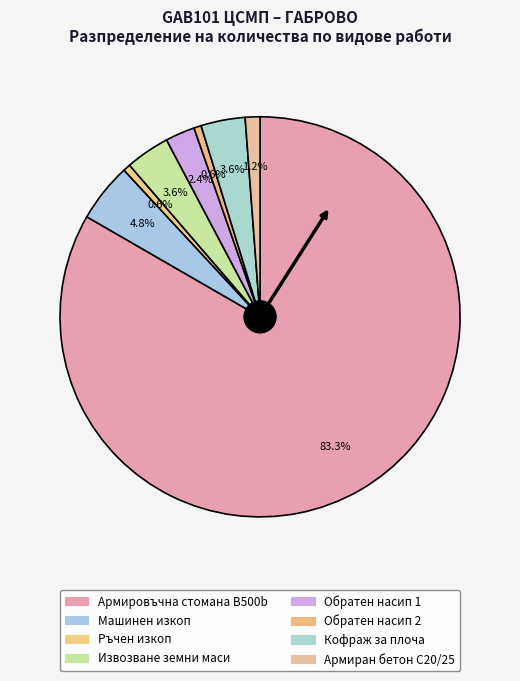

Count the number of slices in the pie.

8